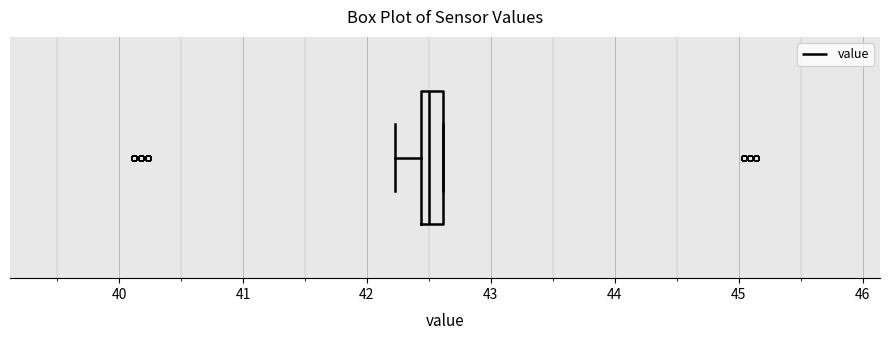

Transcribe this box plot: give where the median line is, the range the box spans, and where the two whiskers end, as read against the x-axis. The values are not printed on the chart, so give them approximately, as read against the axis.

median 42.5, box 42.4 to 42.6, whiskers 42.2 to 42.6